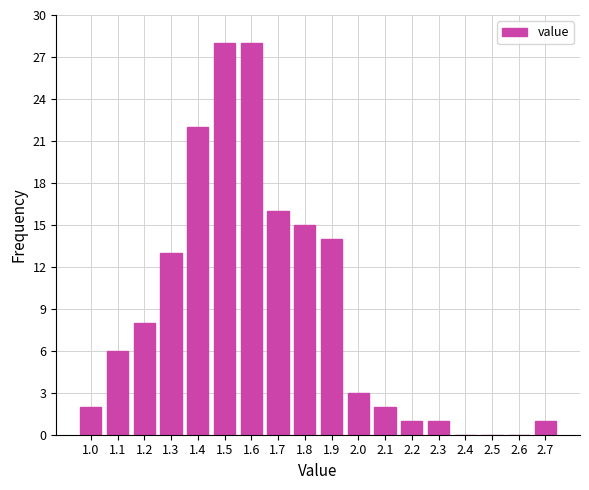

What is the height of the bar covering 1.15 to 1.25 on the x-axis? The values are not printed on the chart, so give them approximately, as read against the axis.

8